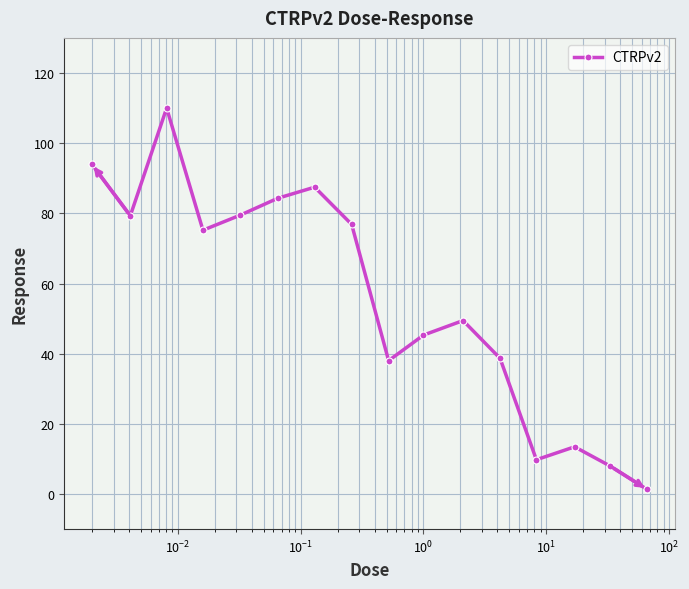

True or false: there are more than 0 points higher than both neighbors.

True